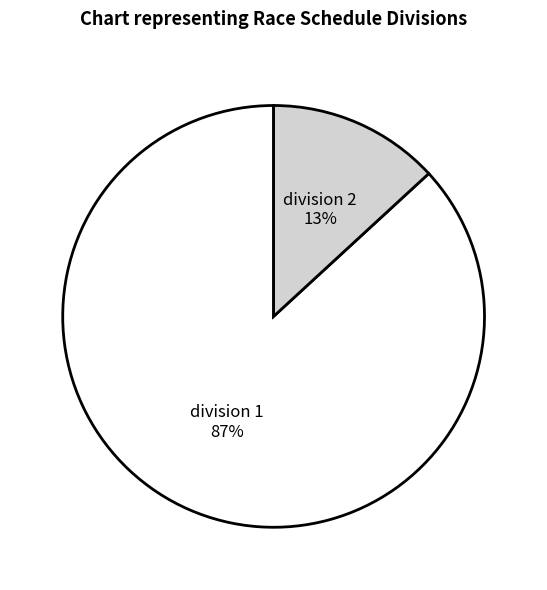

To the nearest percent, what is the average slice percentage?

50%